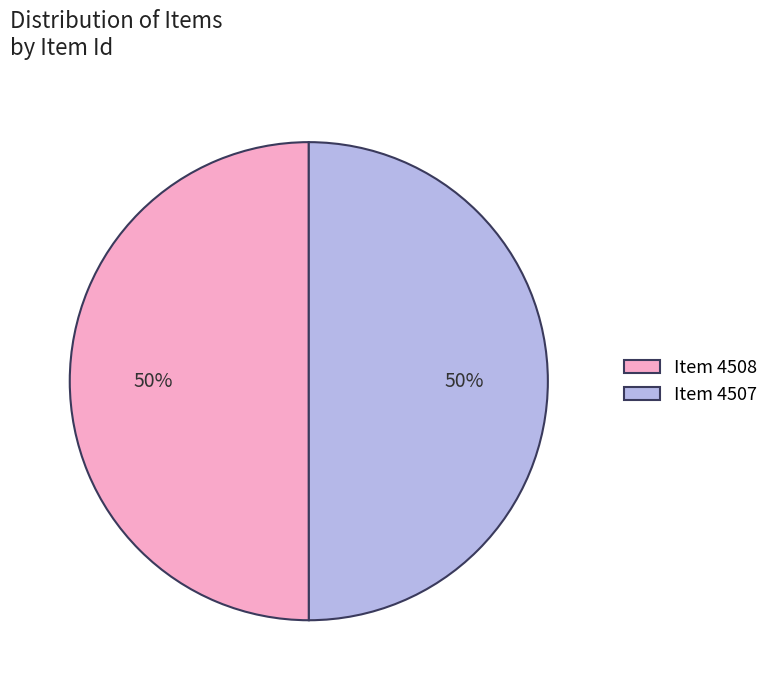

To the nearest percent, what portion does Item 4508 represent?

50%